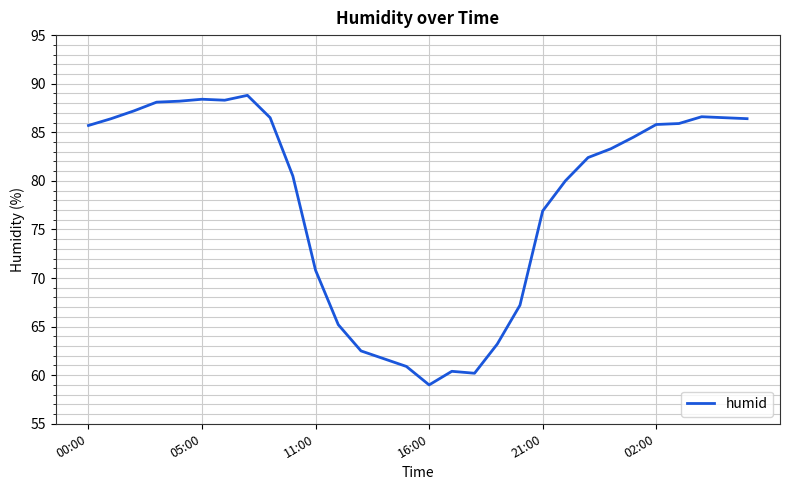

What is the smallest value displayed?

59.0